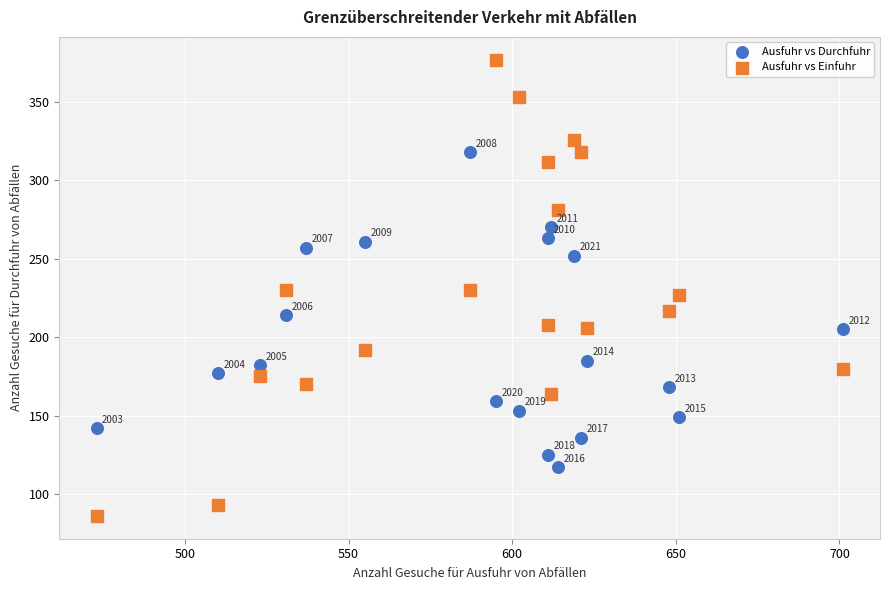

Across all series, what Y value is closest to 231?

230